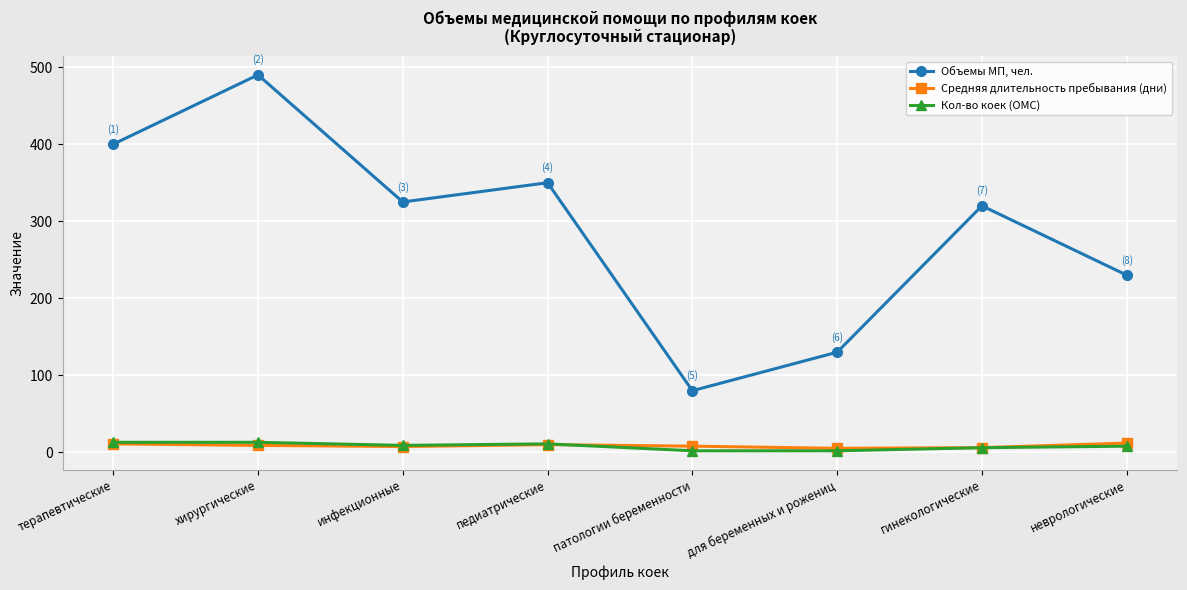

Where is the first local minimum for Объемы МП, чел.?

инфекционные